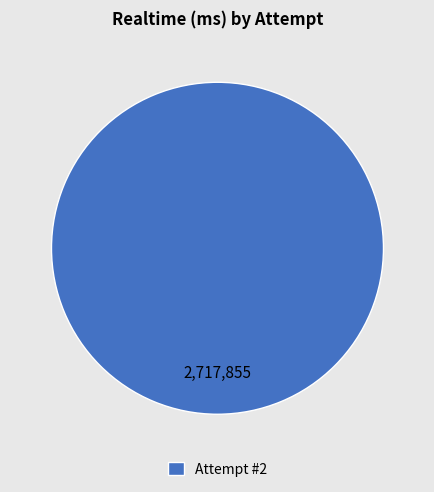

Does any single category account for the majority?

Yes